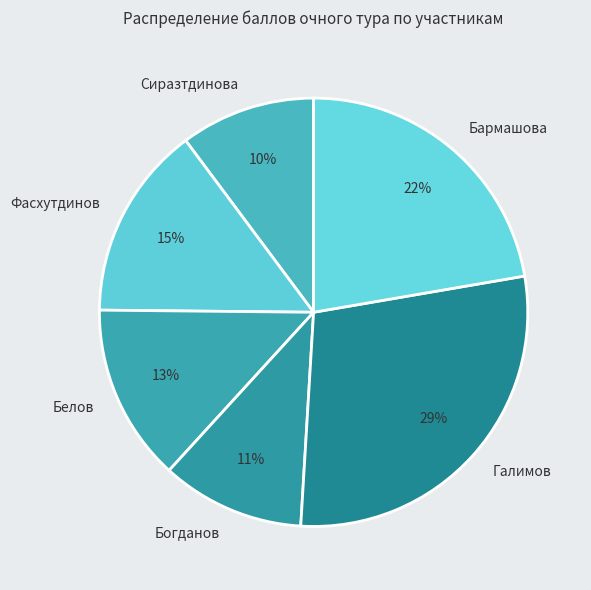

Which has a higher value, Галимов or Бармашова?

Галимов